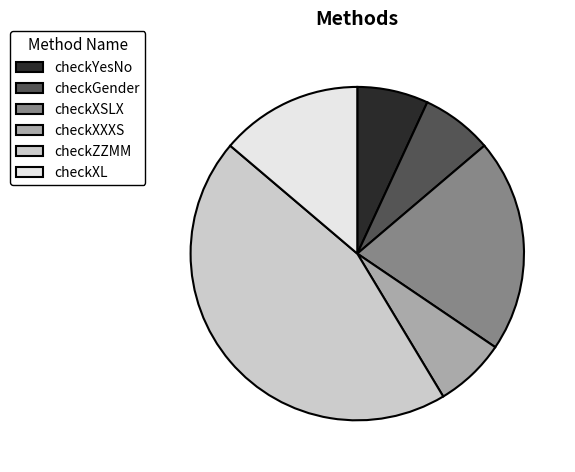

Is there a majority slice in this chart?

No